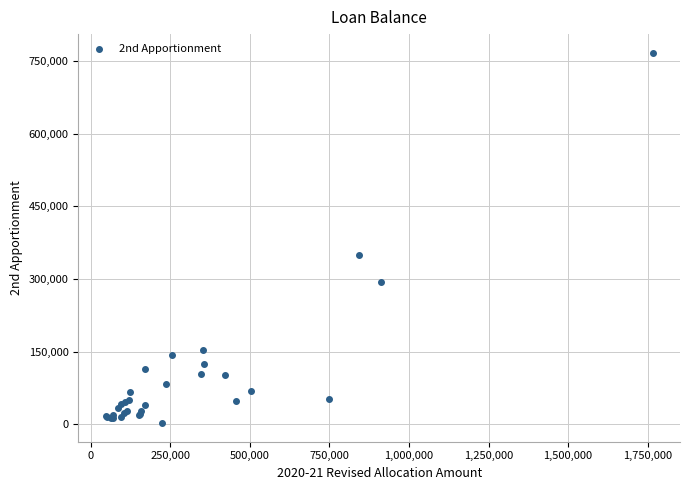

What Y value in the scatter plot is closest to 384830?

349348